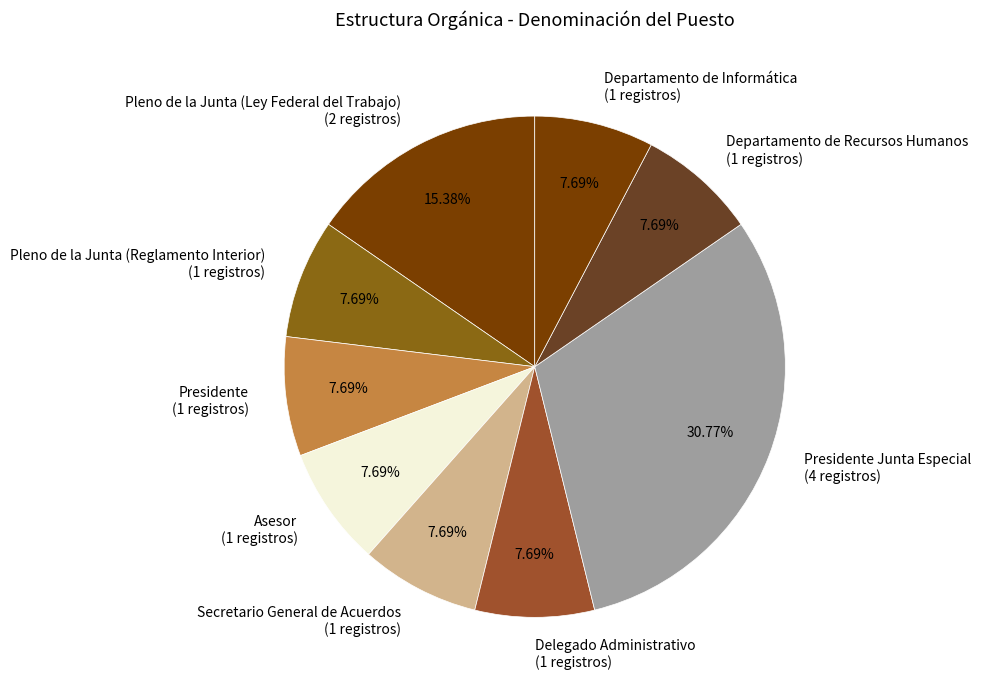

Is there any slice that represents more than half of the pie?

No